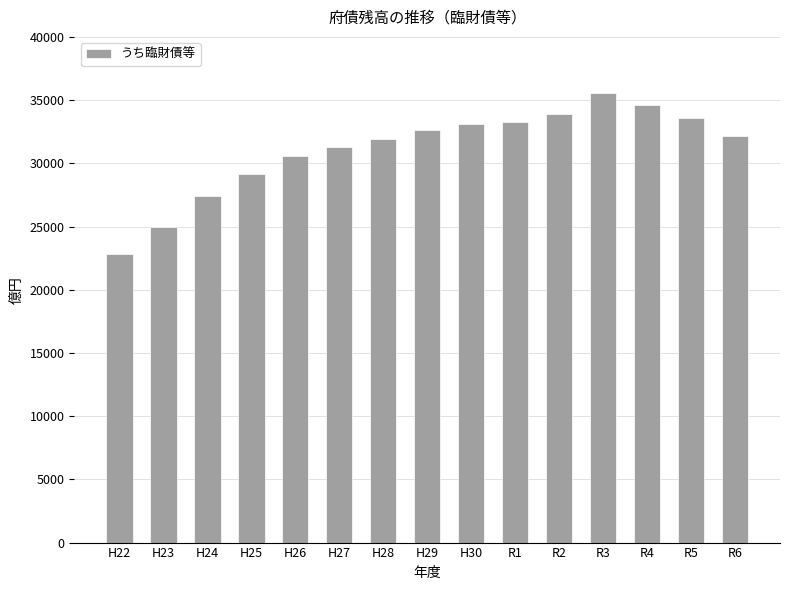

Which label corresponds to the largest value in the chart?

R3